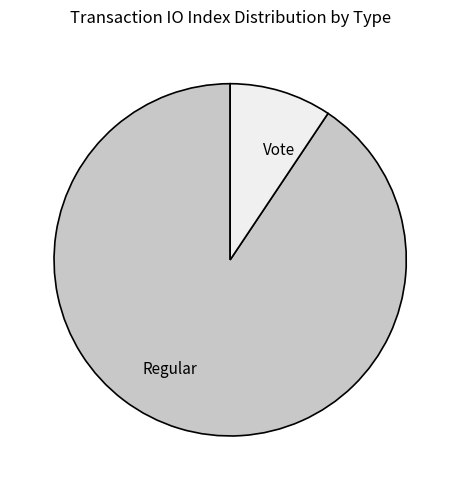

Does Regular represent more than half of the total?

Yes